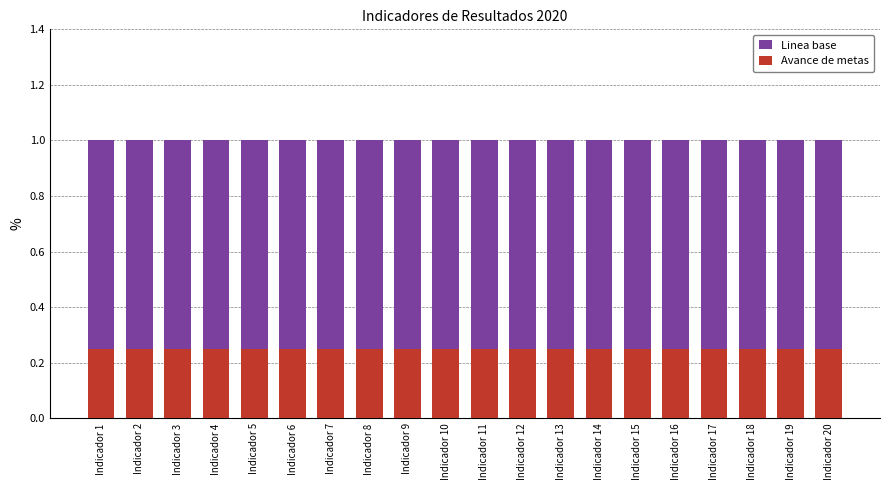

What is the greatest value displayed?

1.0